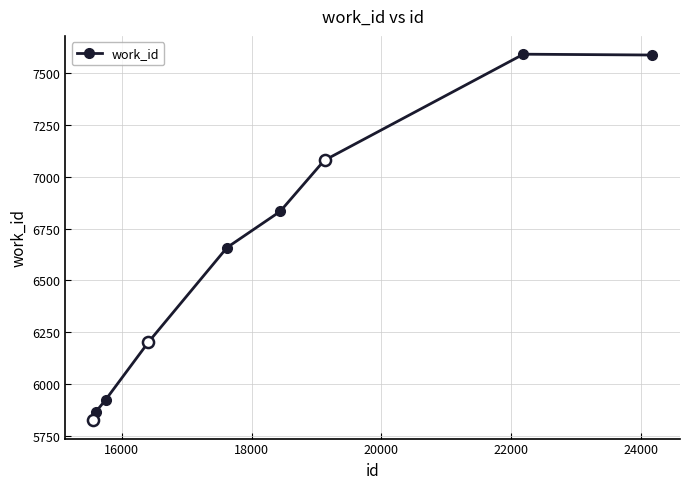

What is the average value?

6665